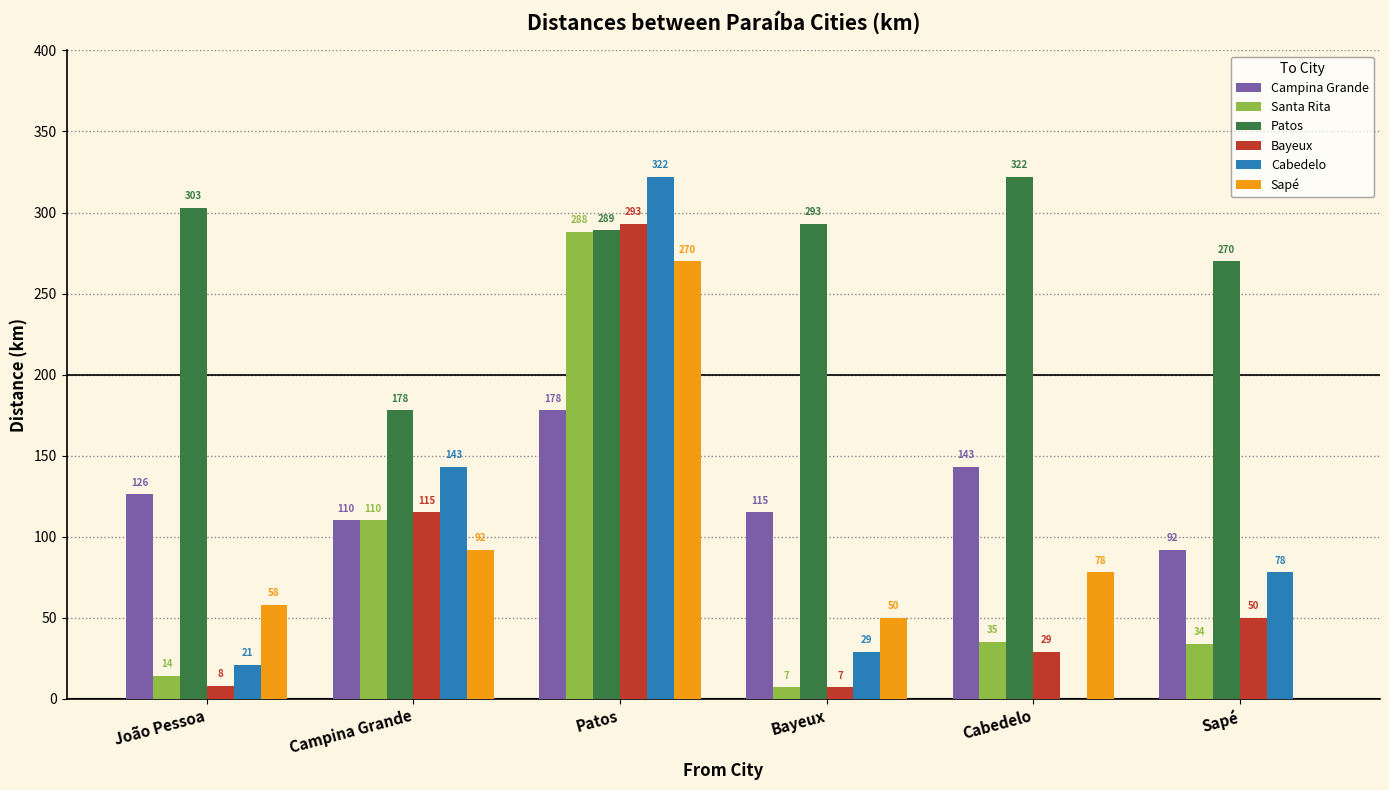

Which series changed the most between Bayeux and Sapé?

Sapé